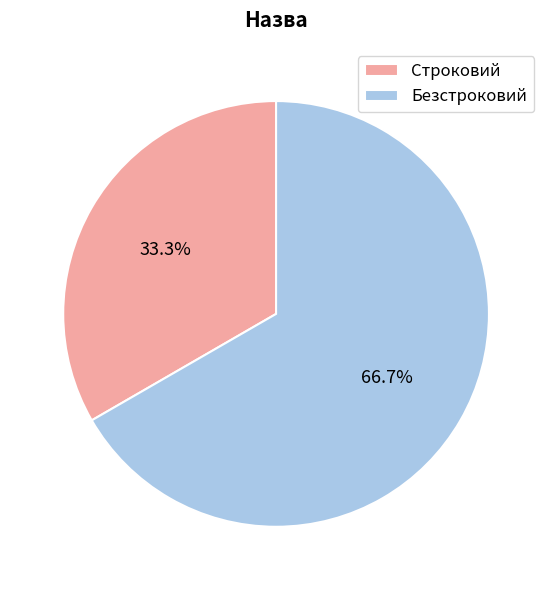

True or false: Безстроковий accounts for 67% of the total.

True